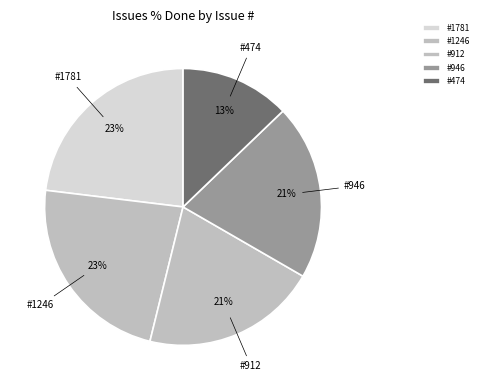

How many segments does this pie chart have?

5